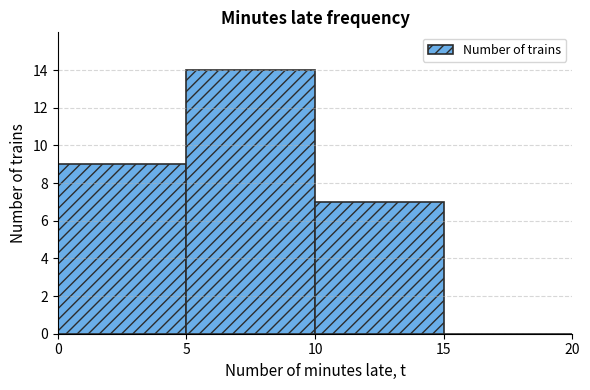

Over which range of the x-axis is the bar tallest?

5 to 10